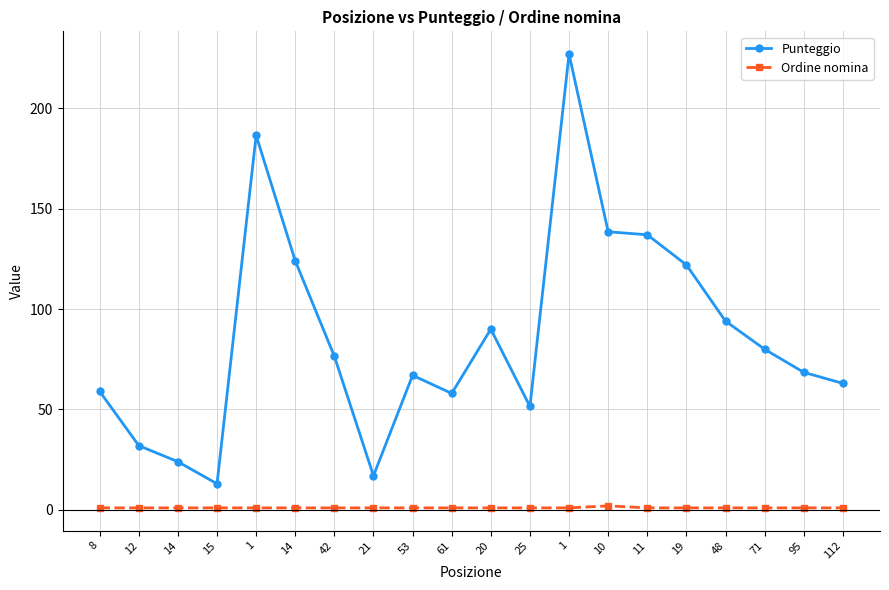

Is it true that Ordine nomina equals 0.5 at 42?

False